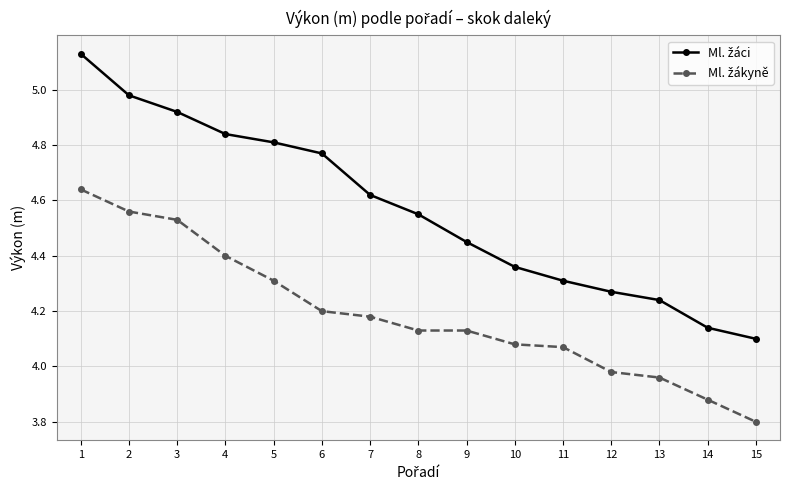

At which category is the sum across all series the highest?

1